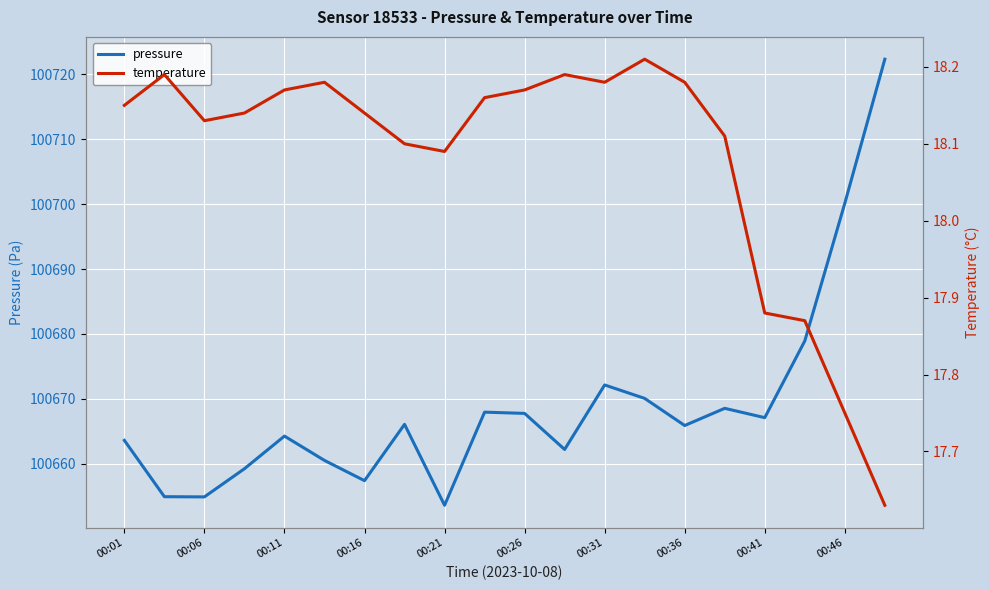

What position from the left is 00:01?

1